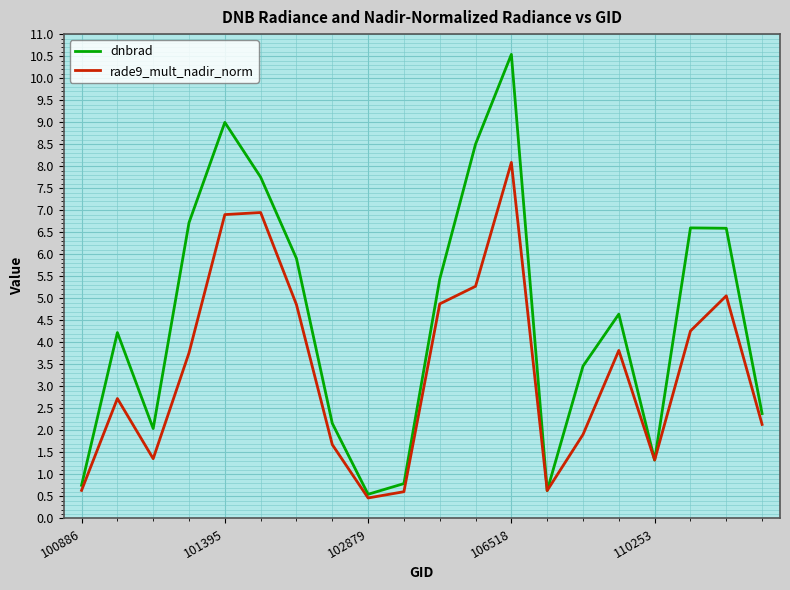

What is the minimum value shown in the chart?

0.5